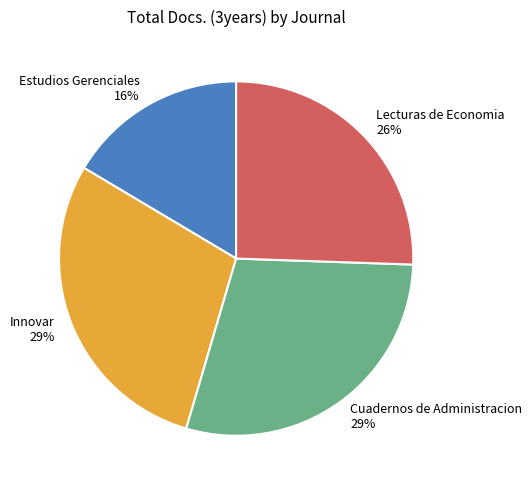

Which has a higher value, Innovar or Lecturas de Economia?

Innovar